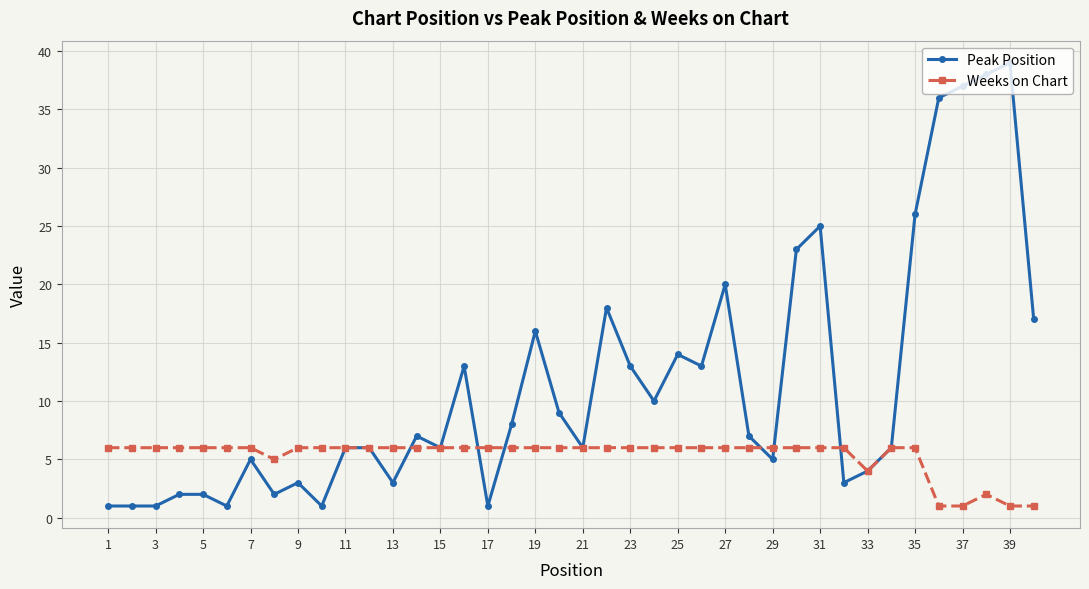

What is the average value of the Peak Position series?

11